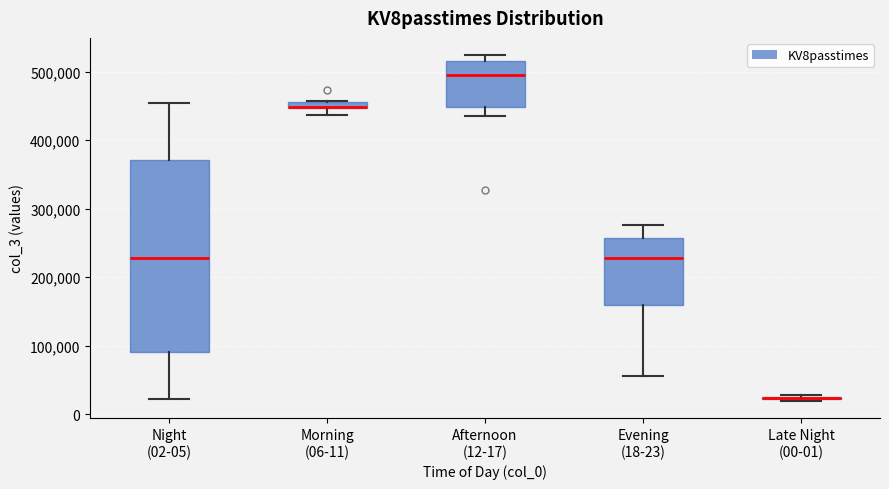

Where is the lower edge of the box for Night (02-05) on the y-axis? The values are not printed on the chart, so give them approximately, as read against the axis.

90000